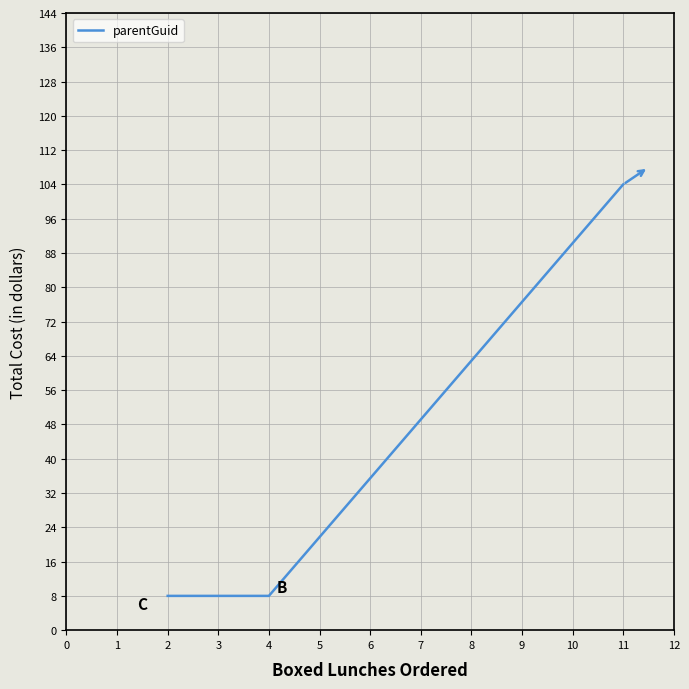

What is the average value?

40